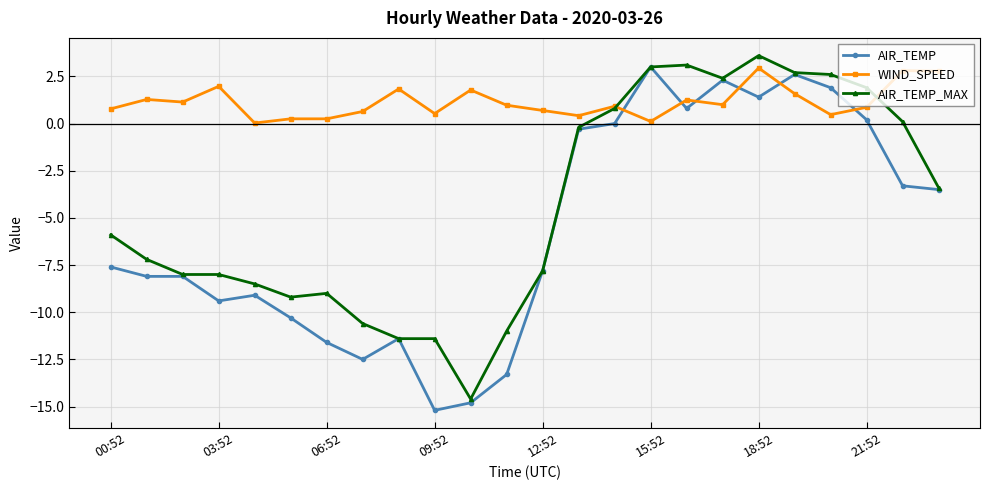

True or false: AIR_TEMP and WIND_SPEED cross at least once.

True